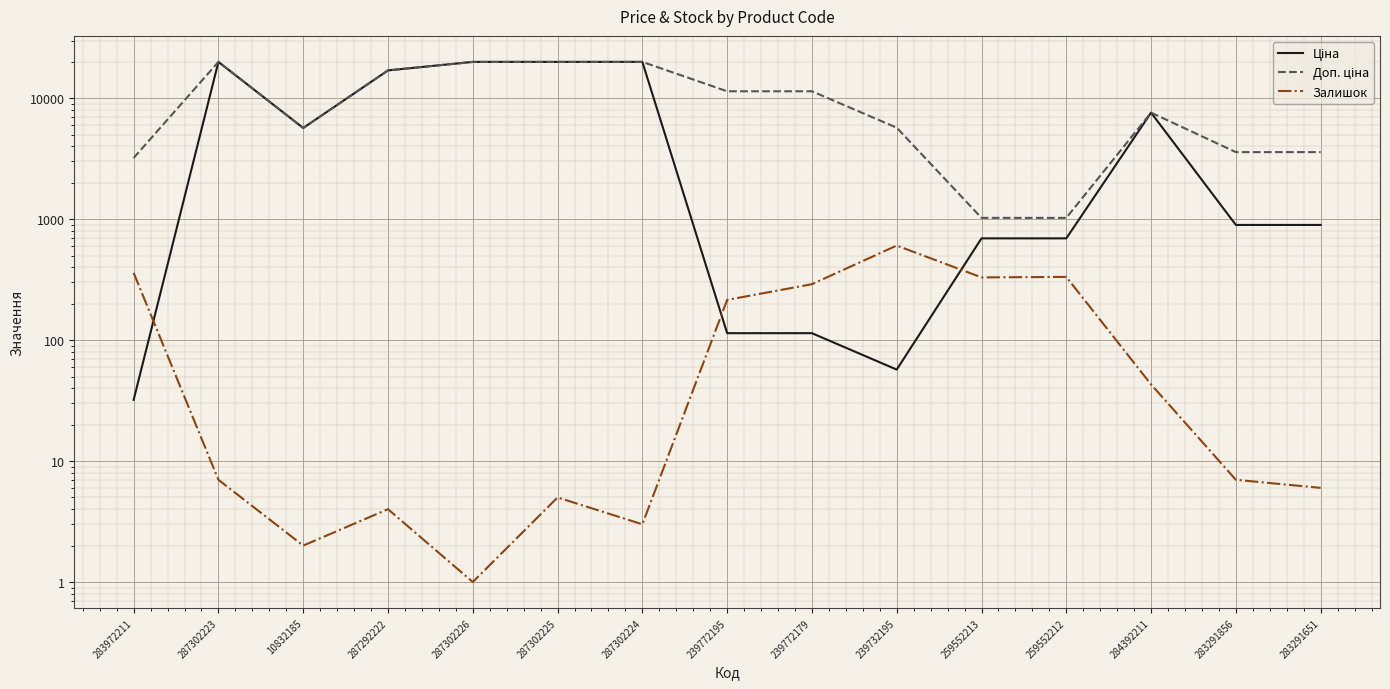

The value of Залишок at 10832185 is 2.0. True or false?

True